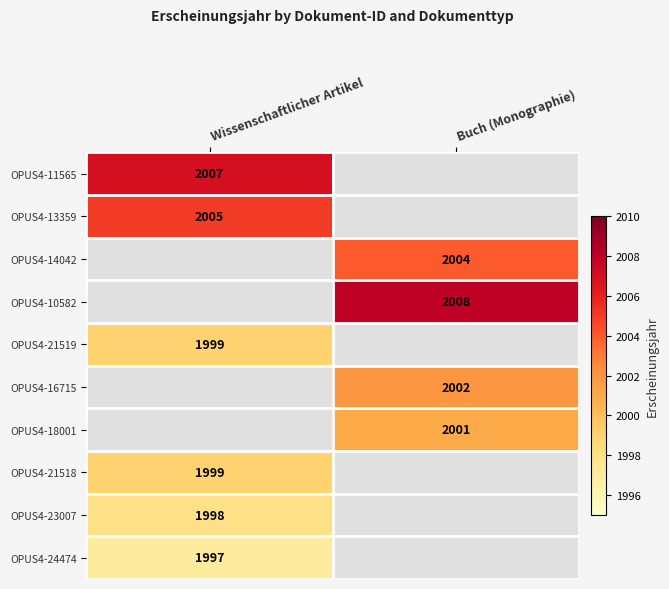

Is it true that OPUS4-16715 equals 2002 at Buch (Monographie)?

True